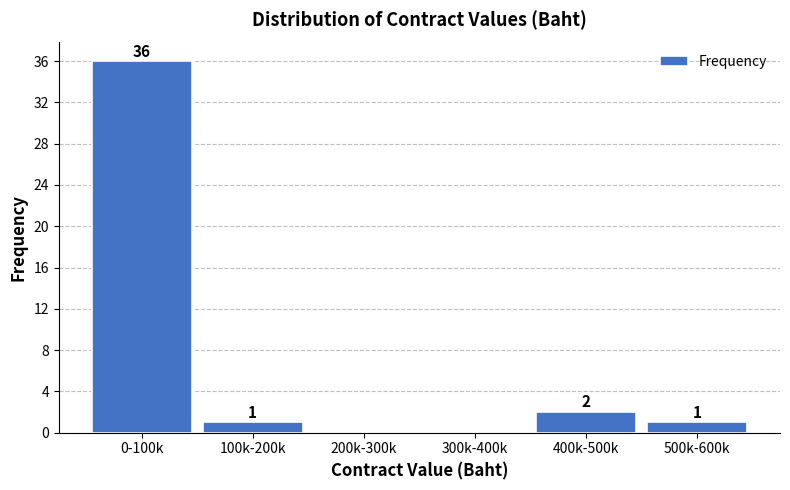

Reading right to left, list all the values displayed in this chart.

500k-600k=1	400k-500k=2	300k-400k=0	200k-300k=0	100k-200k=1	0-100k=36